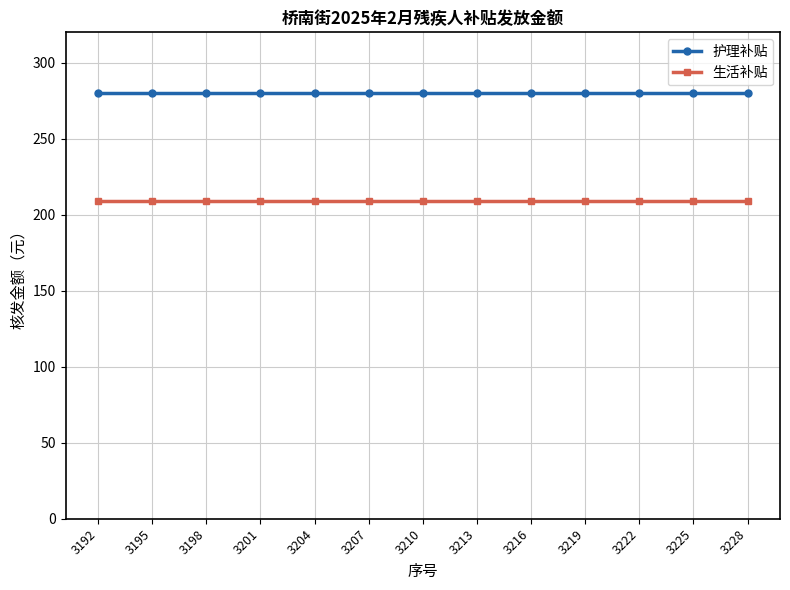

What are all the series names shown in the legend?

护理补贴, 生活补贴